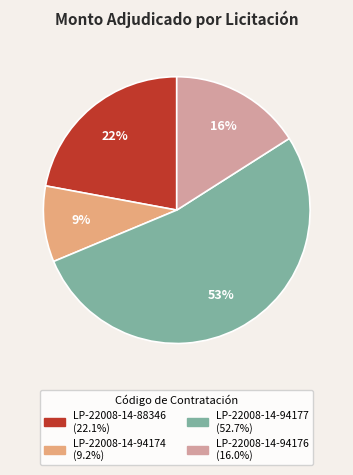

Does any single category account for the majority?

Yes